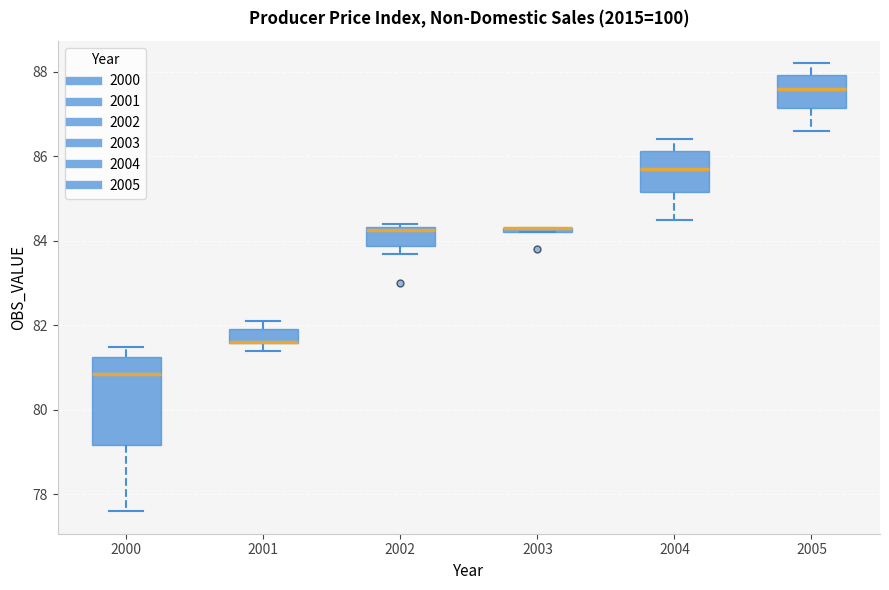

Where does the upper whisker of the box at x = 2005 end on the y-axis? The values are not printed on the chart, so give them approximately, as read against the axis.

88.2